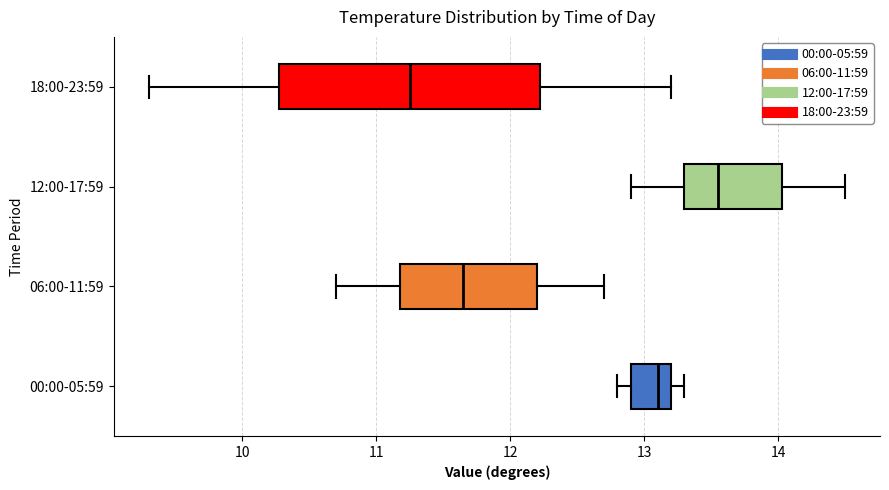

Reading bottom to top, read every box against the x-axis: the position of its median line, the range the box covers, and the ends of its whiskers. The values are not printed on the chart, so give them approximately, as read against the axis.

00:00-05:59: median 13.1, box 12.9 to 13.2, whiskers 12.8 to 13.3
06:00-11:59: median 11.7, box 11.2 to 12.2, whiskers 10.7 to 12.7
12:00-17:59: median 13.6, box 13.3 to 14.0, whiskers 12.9 to 14.5
18:00-23:59: median 11.3, box 10.3 to 12.2, whiskers 9.3 to 13.2